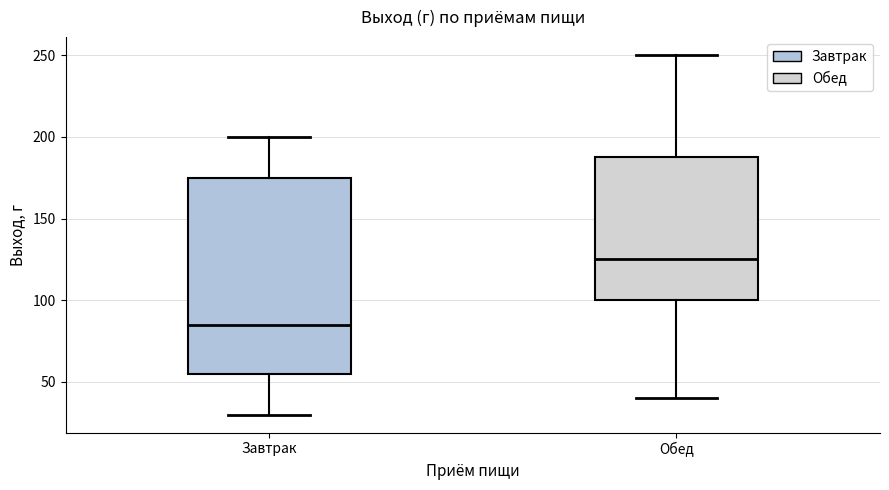

Where does the median line of the box for Завтрак sit on the y-axis? The values are not printed on the chart, so give them approximately, as read against the axis.

85